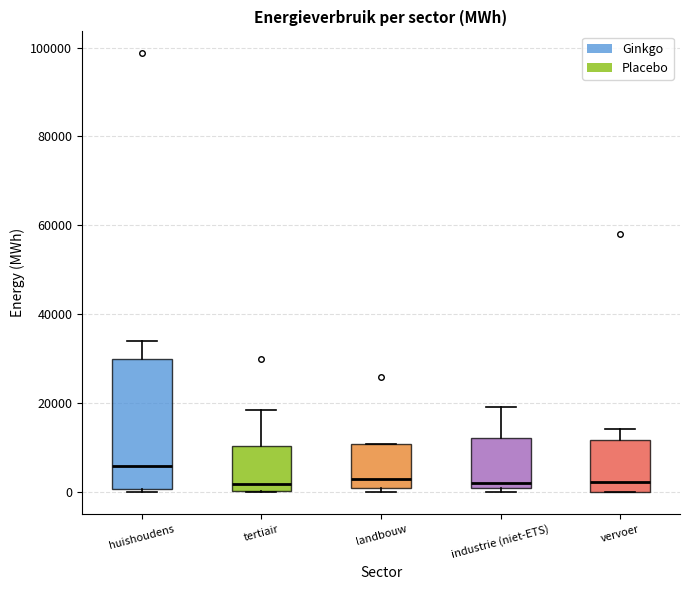

Reading left to right, transcribe this box plot: for each box, give where its median line is, the range the box spans, and where its two whiskers end, as read against the y-axis. The values are not printed on the chart, so give them approximately, as read against the axis.

huishoudens: median 6000, box 0 to 30000, whiskers 0 (just below the box's lower edge) to 34000
tertiair: median 2000, box 0 to 10000, whiskers 0 to 18000
landbouw: median 4000, box 0 to 10000, whiskers 0 (just below the box's lower edge) to 10000
industrie (niet-ETS): median 2000, box 0 to 12000, whiskers 0 (just below the box's lower edge) to 20000
vervoer: median 2000, box 0 to 12000, whiskers 0 to 14000